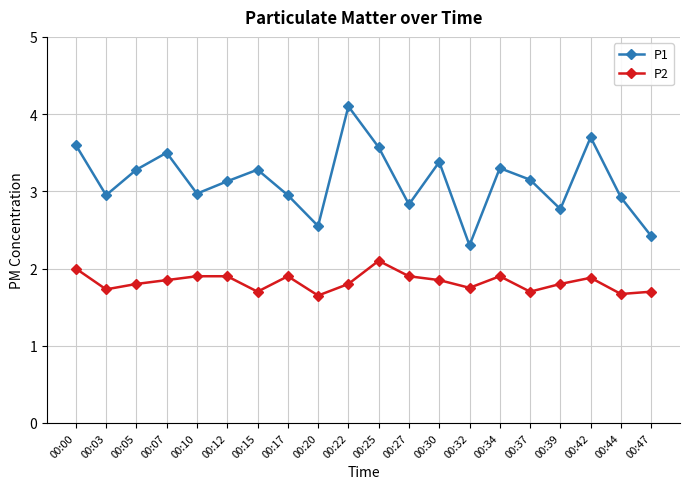

True or false: P1 and P2 intersect in this chart.

False